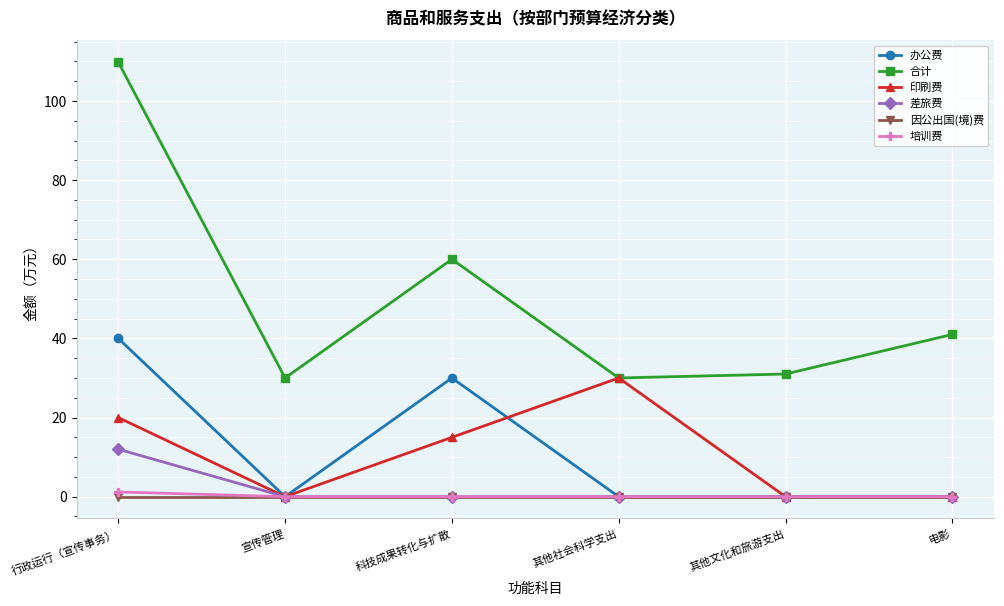

At which category is the sum across all series the highest?

行政运行（宣传事务）